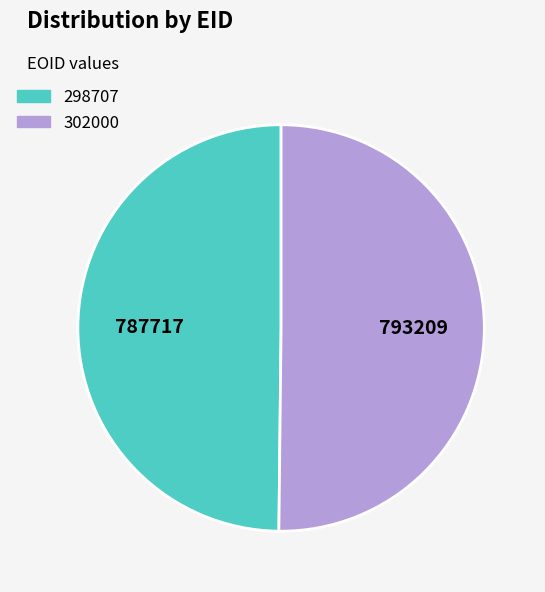

True or false: 302000 accounts for 58% of the total.

False